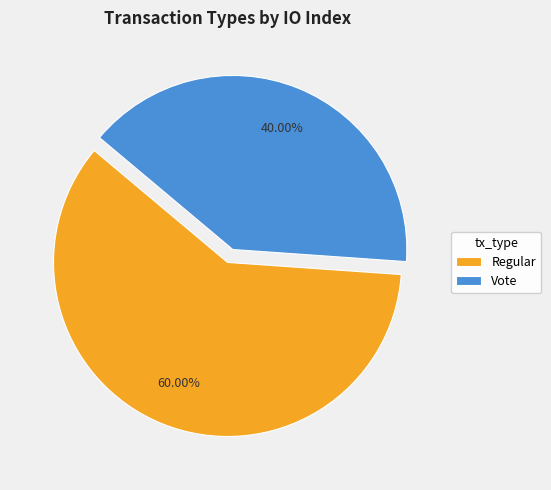

What portion of the pie excludes Regular?

40.0%